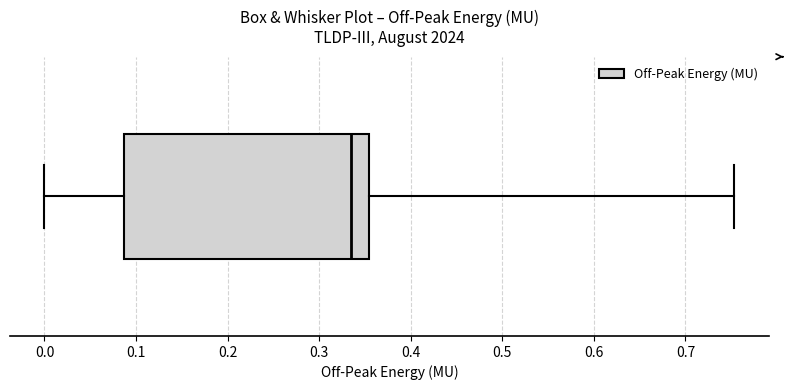

Read this box plot against the x-axis: the position of the median line, the range covered by the box, and the ends of both whiskers. The values are not printed on the chart, so give them approximately, as read against the axis.

median 0.33, box 0.09 to 0.35, whiskers 0.00 to 0.75